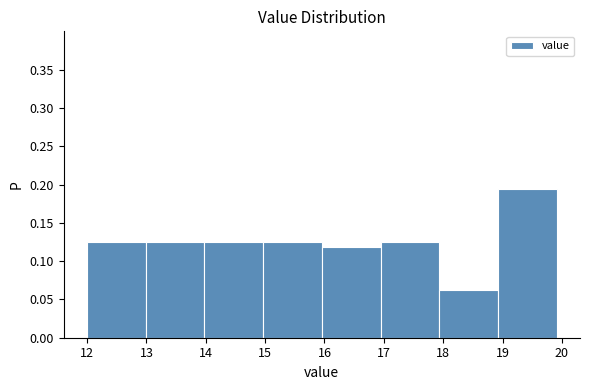

Which range on the x-axis has the tallest bar?

18.9 to 19.9